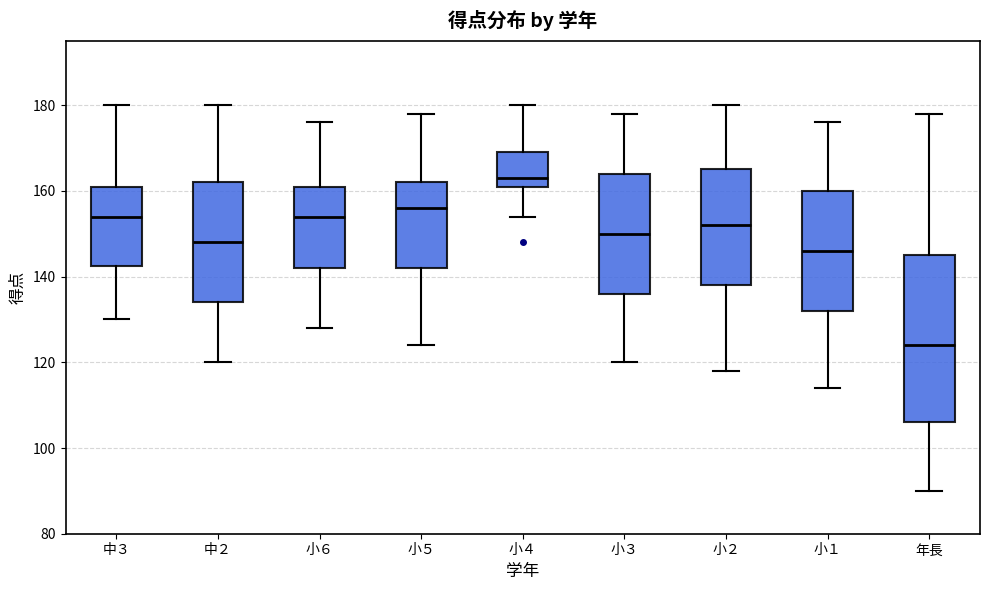

Reading left to right, transcribe this box plot: for each box, give where its median line is, the range the box spans, and where its two whiskers end, as read against the y-axis. The values are not printed on the chart, so give them approximately, as read against the axis.

中３: median 154, box 142 to 162, whiskers 130 to 180
中２: median 148, box 134 to 162, whiskers 120 to 180
小６: median 154, box 142 to 162, whiskers 128 to 176
小５: median 156, box 142 to 162, whiskers 124 to 178
小４: median 164, box 162 to 170, whiskers 154 to 180
小３: median 150, box 136 to 164, whiskers 120 to 178
小２: median 152, box 138 to 166, whiskers 118 to 180
小１: median 146, box 132 to 160, whiskers 114 to 176
年長: median 124, box 106 to 146, whiskers 90 to 178